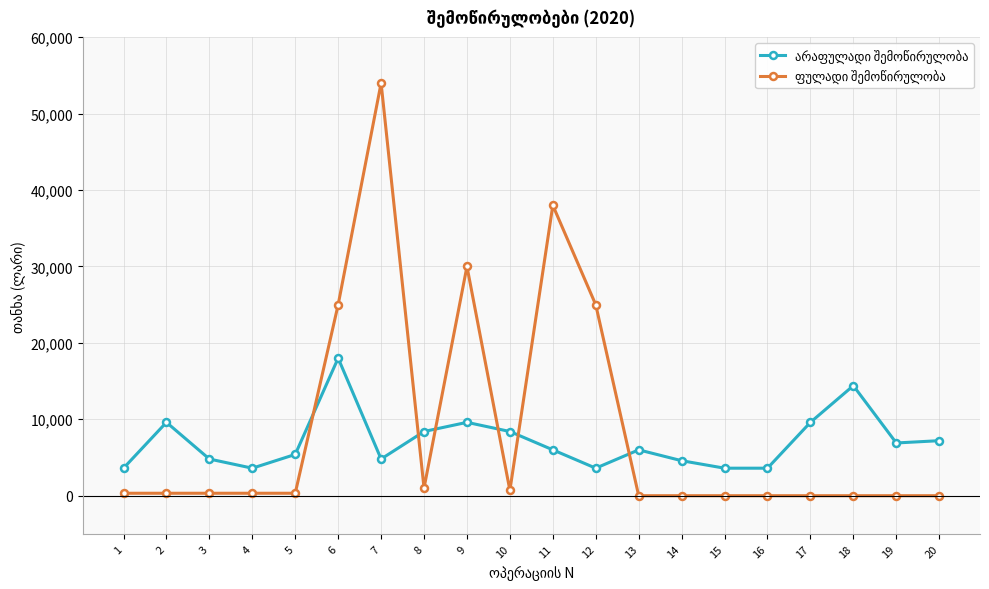

At which category is the sum across all series the highest?

7